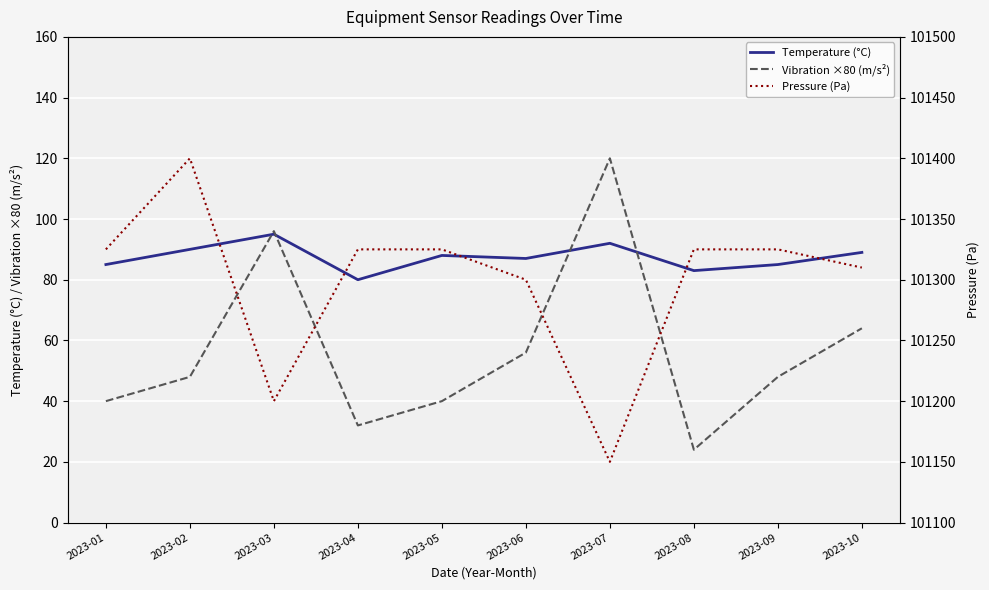

Reading left to right, list all the values displayed in this chart.

Temperature (°C): 85	90	95	80	88	87	92	83	85	89
Vibration ×80 (m/s²): 40	48	96	32	40	56	120	24	48	64
Pressure (Pa): 101325	101400	101200	101325	101325	101300	101150	101325	101325	101310